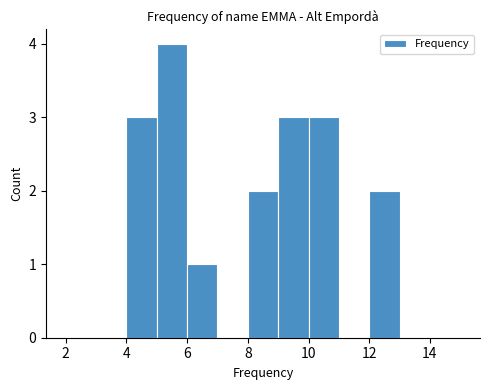

Over which range of the x-axis is the bar tallest?

5 to 6